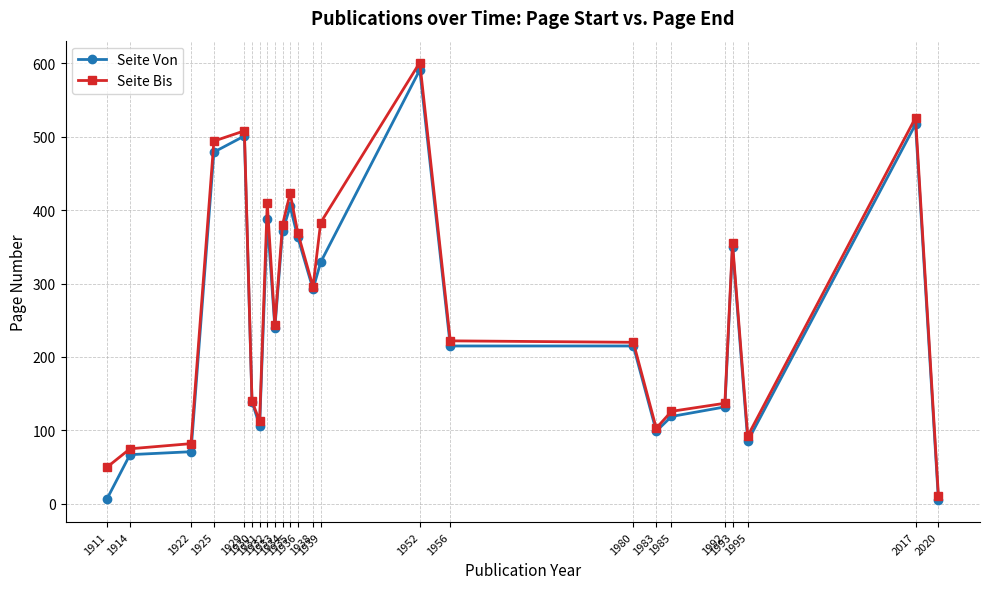

Does the chart have visible grid lines?

Yes